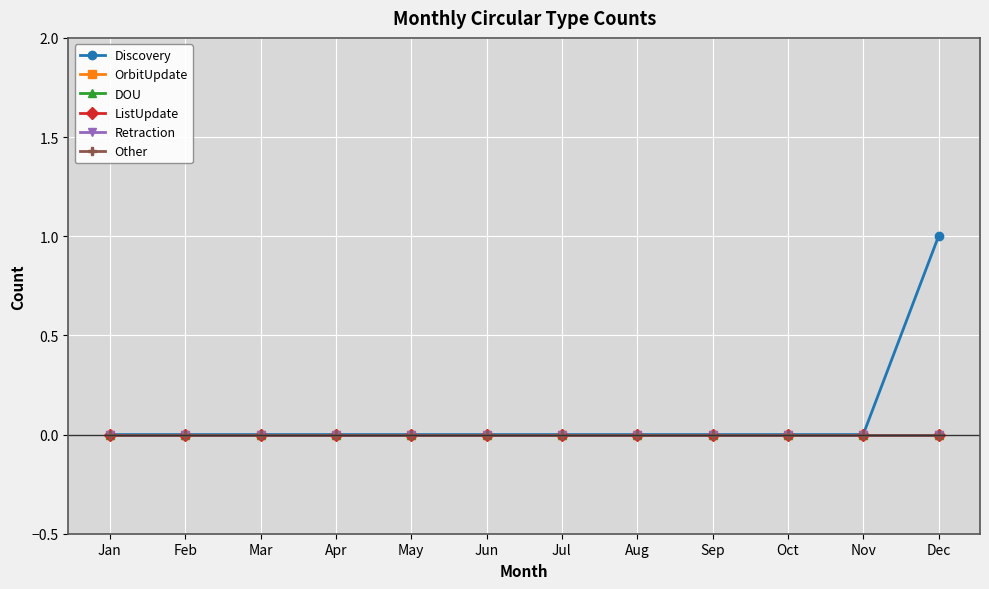

What is the greatest value displayed?

1